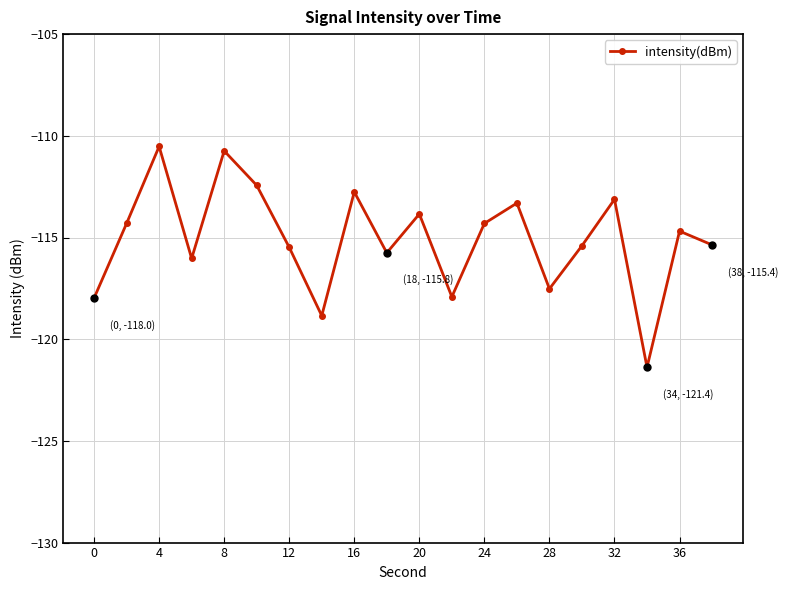

What is the greatest value displayed?

-110.5